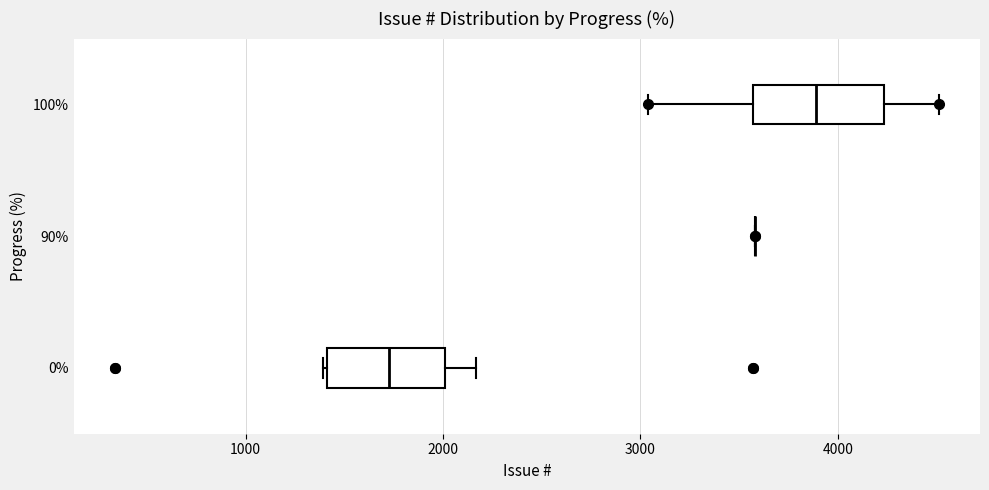

Reading bottom to top, read every box against the x-axis: the position of its median line, the range the box covers, and the ends of its whiskers. The values are not printed on the chart, so give them approximately, as read against the axis.

0%: median 1700, box 1400 to 2000, whiskers 1400 to 2200
90%: box collapsed to a line at 3600, whiskers 3600 to 3600
100%: median 3900, box 3600 to 4200, whiskers 3000 to 4500